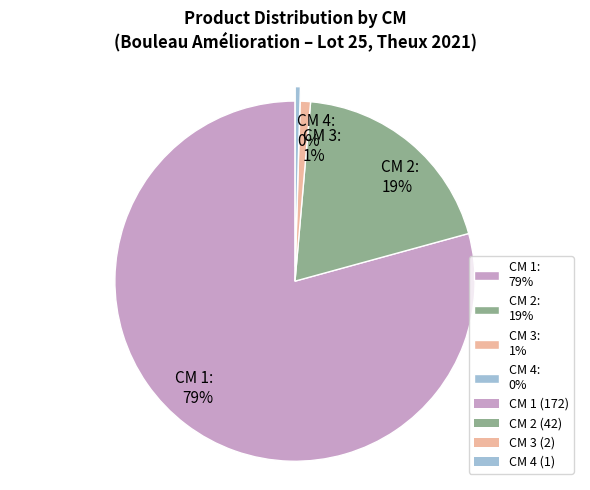

Combined, do CM 3: 1% and CM 1: 79% account for over 50%?

Yes